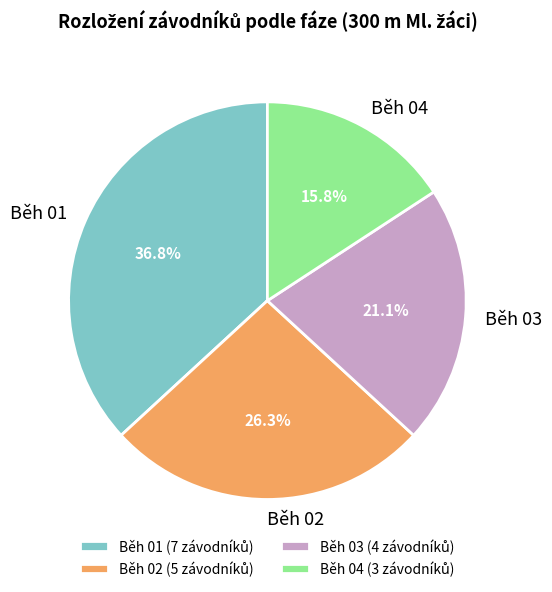

Does Běh 01 account for over 50% of the chart?

No